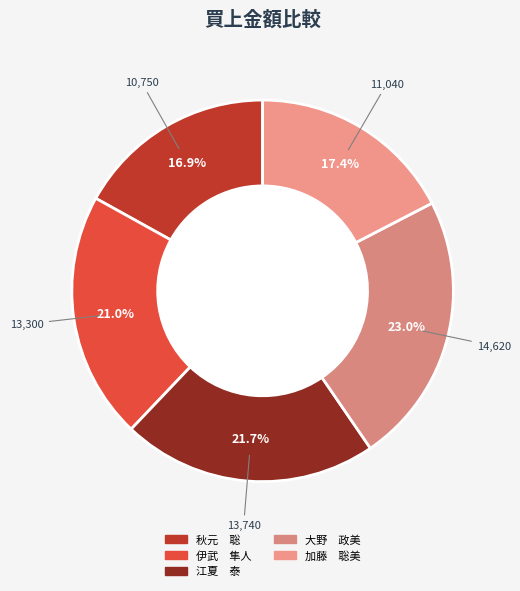

Rank the categories by value from highest to lowest.

大野　政美, 江夏　泰, 伊武　隼人, 加藤　聡美, 秋元　聡